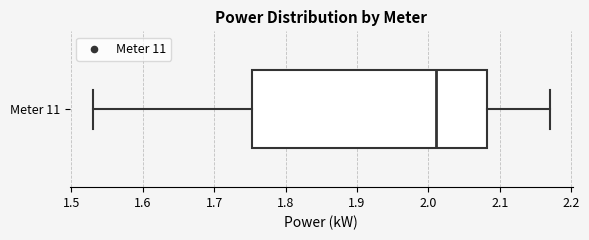

Where does the right whisker of the box for Meter 11 end on the x-axis? The values are not printed on the chart, so give them approximately, as read against the axis.

2.17